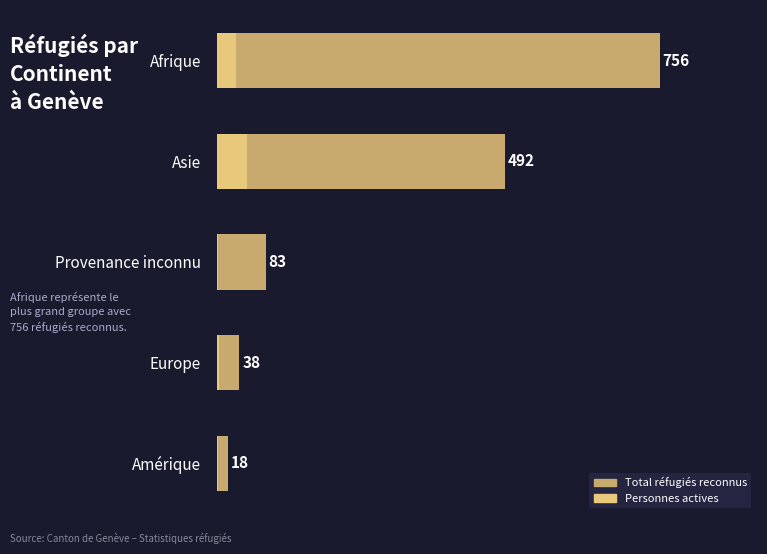

Which series has the largest total across all categories?

Total réfugiés reconnus